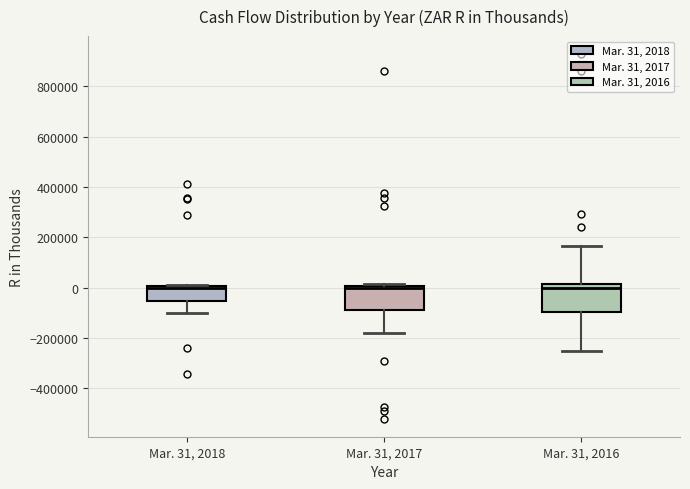

Where is the lower edge of the box for Mar. 31, 2018 on the y-axis? The values are not printed on the chart, so give them approximately, as read against the axis.

-60000